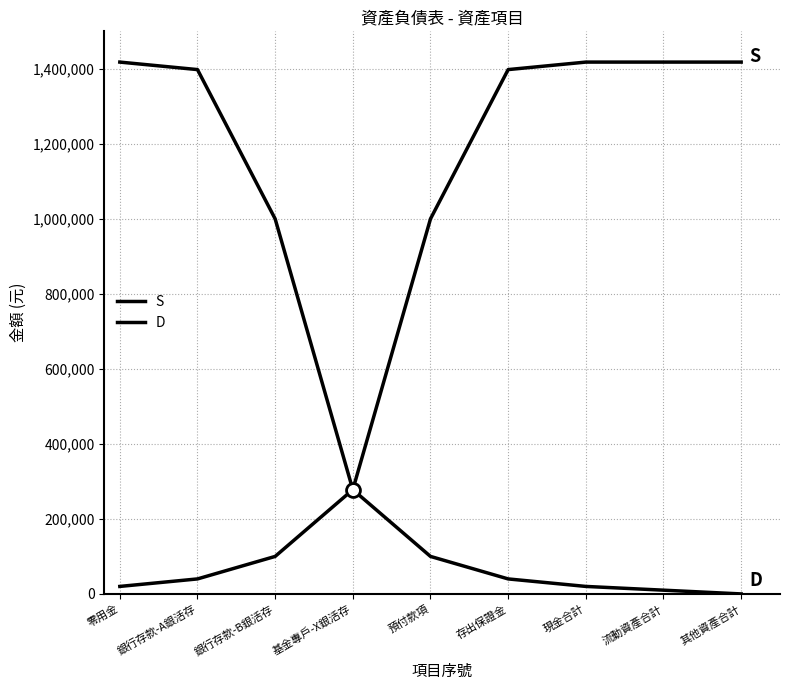

What position from the left is 存出保證金?

6